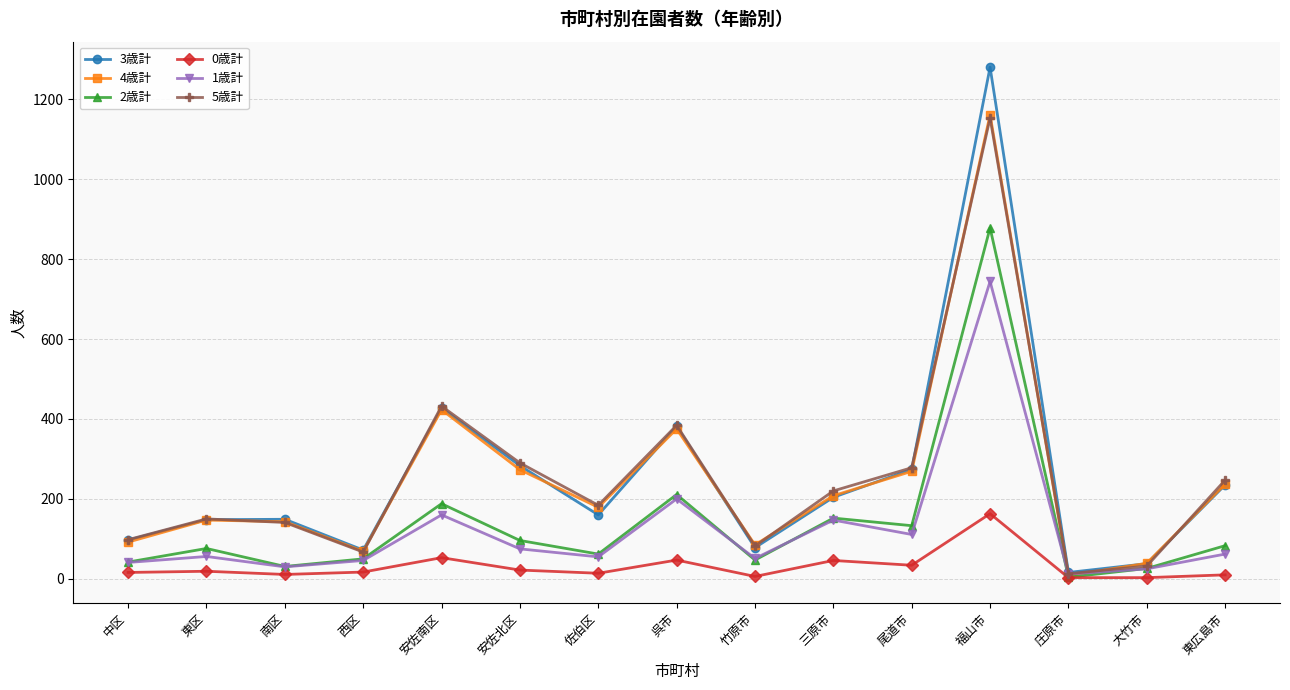

The 3歳計 series shows 149 at 南区. True or false?

True